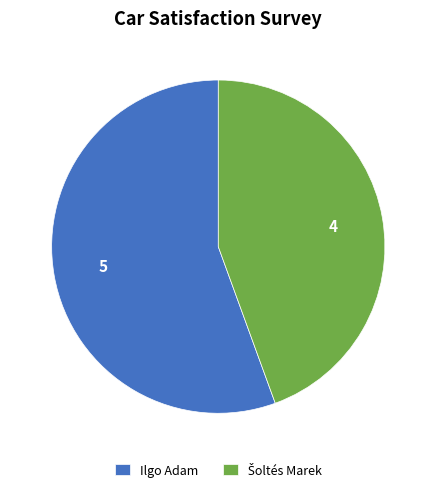

Does any single category account for the majority?

Yes